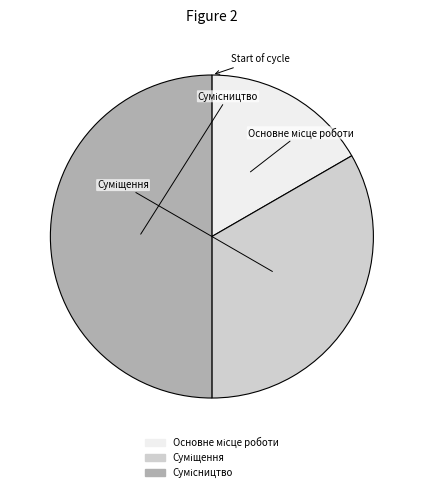

How many segments does this pie chart have?

3